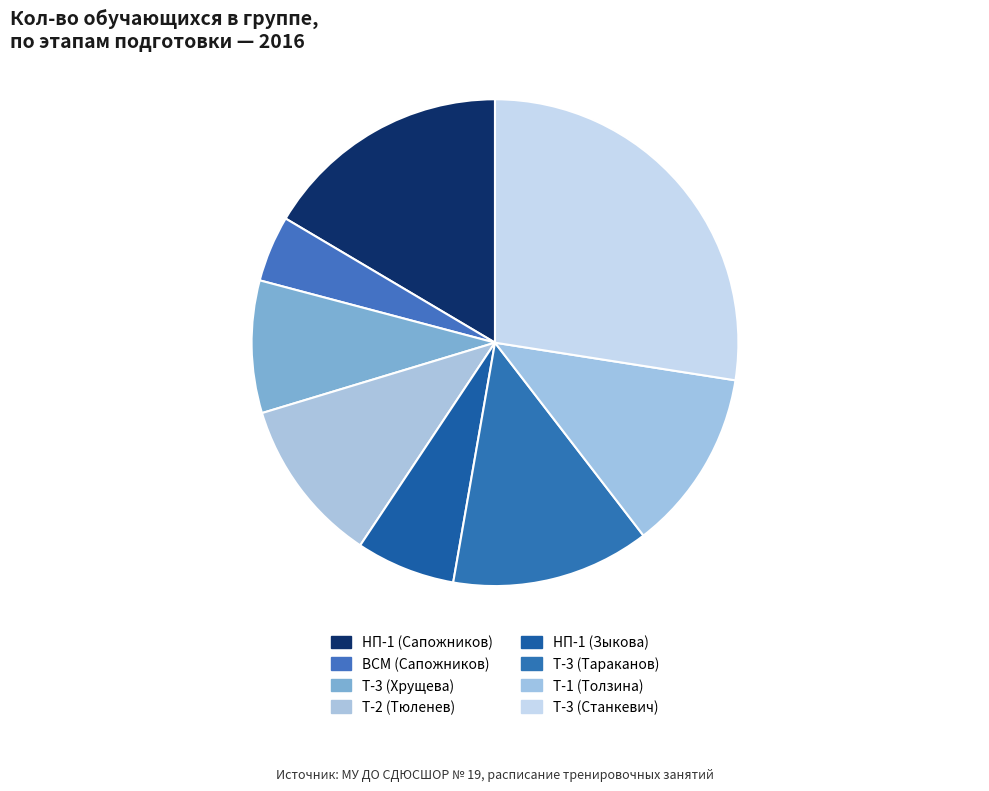

How many segments does this pie chart have?

8